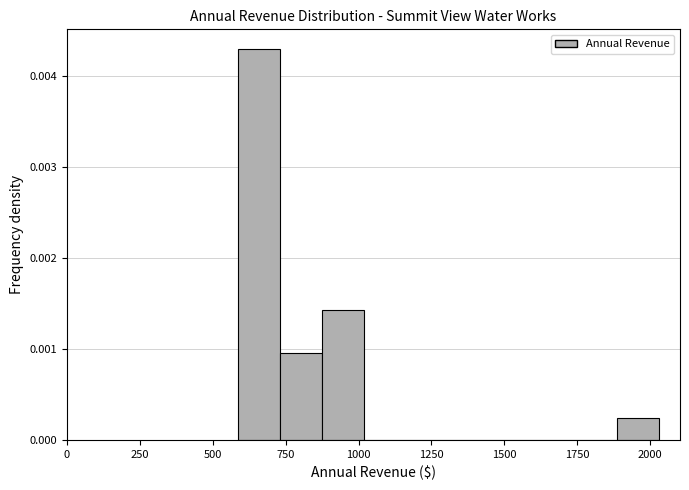

Read against the x-axis, roughly where is the centre of the tallest bar?

650